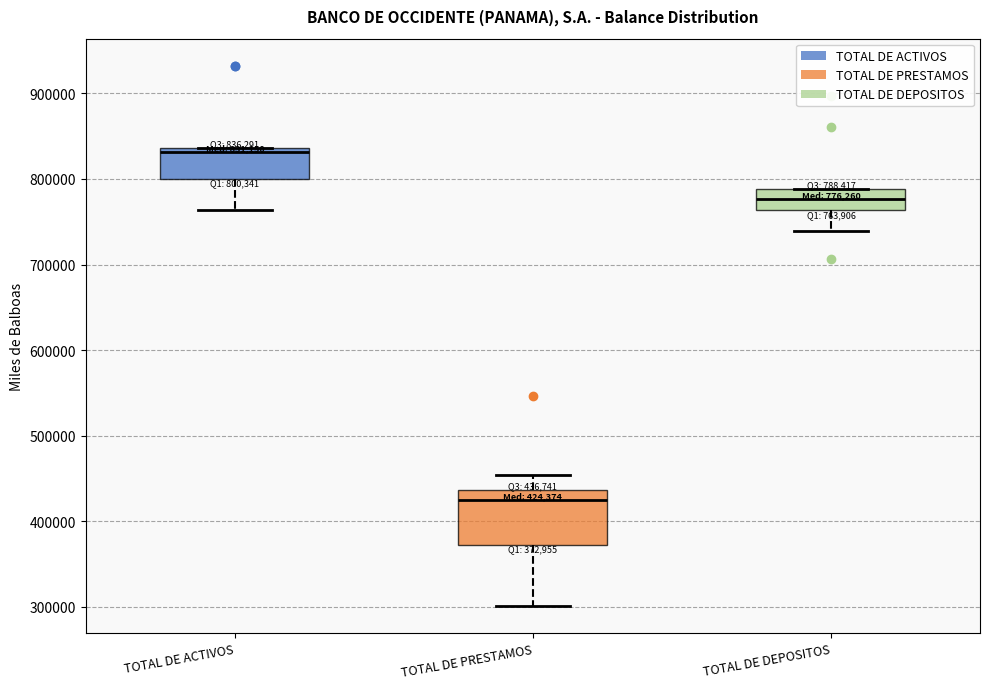

Which box's median line is the lowest?

TOTAL DE PRESTAMOS